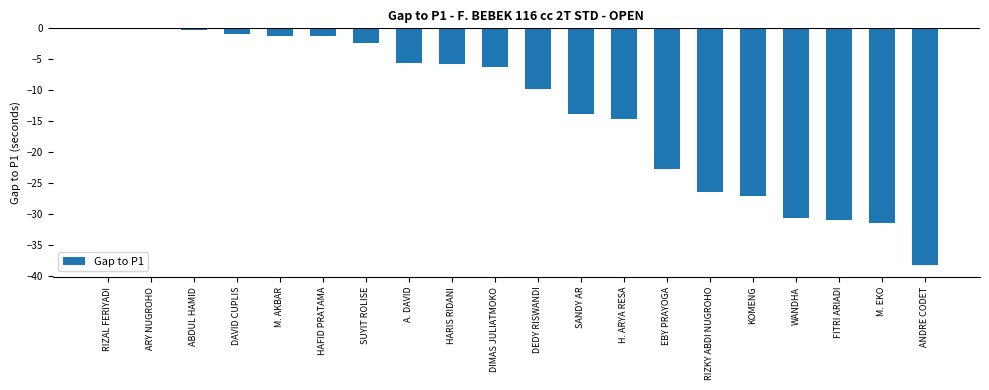

How many values exceed -6?

9